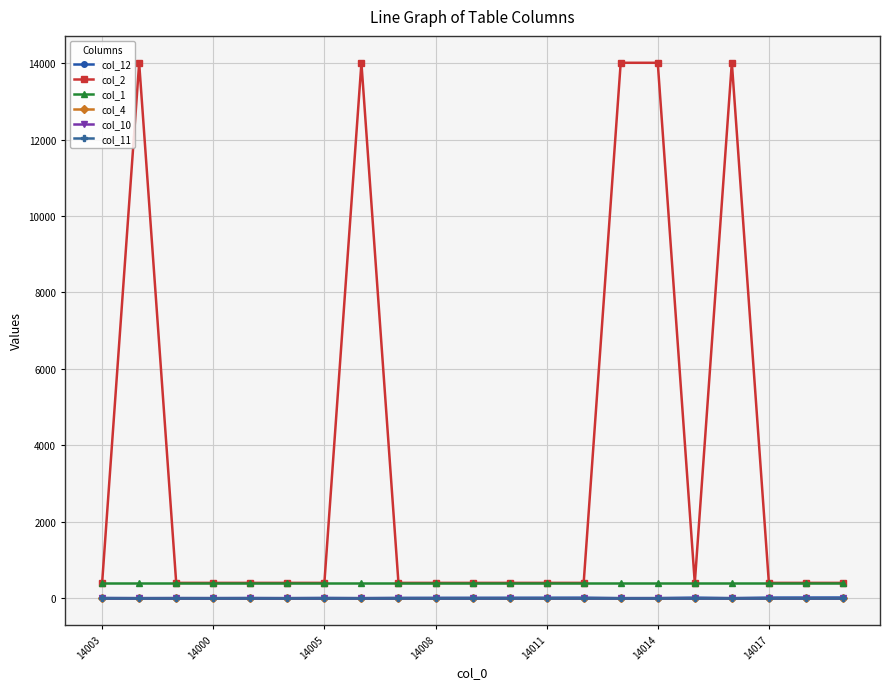

What is the highest value of the col_4 series?

-1